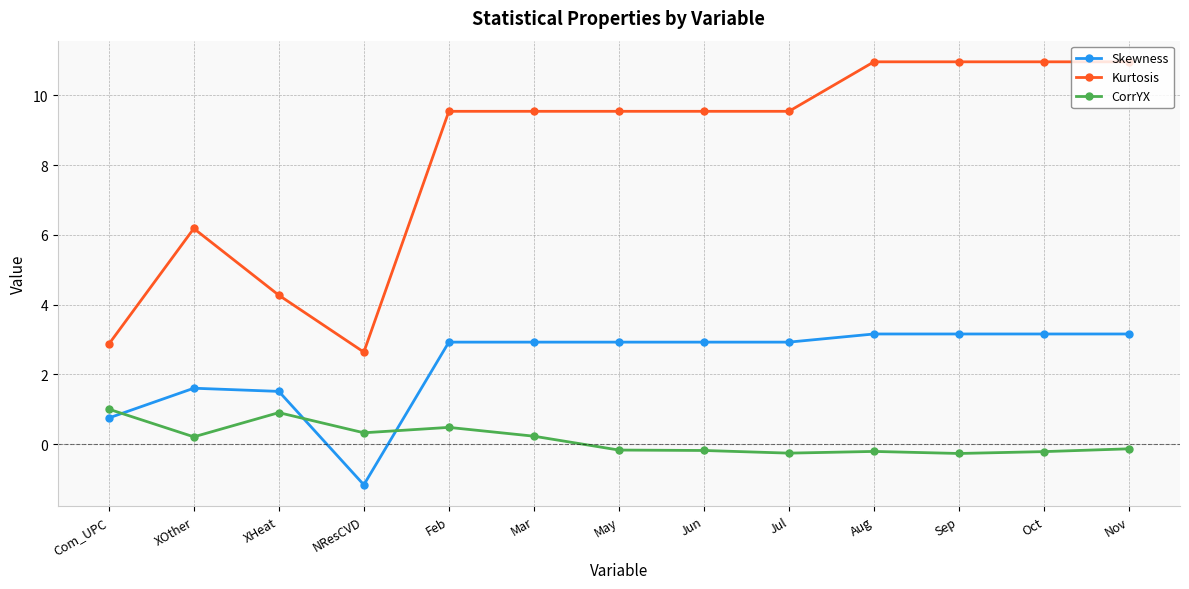

What is the difference between the second highest and second lowest values in the Skewness series?

2.4